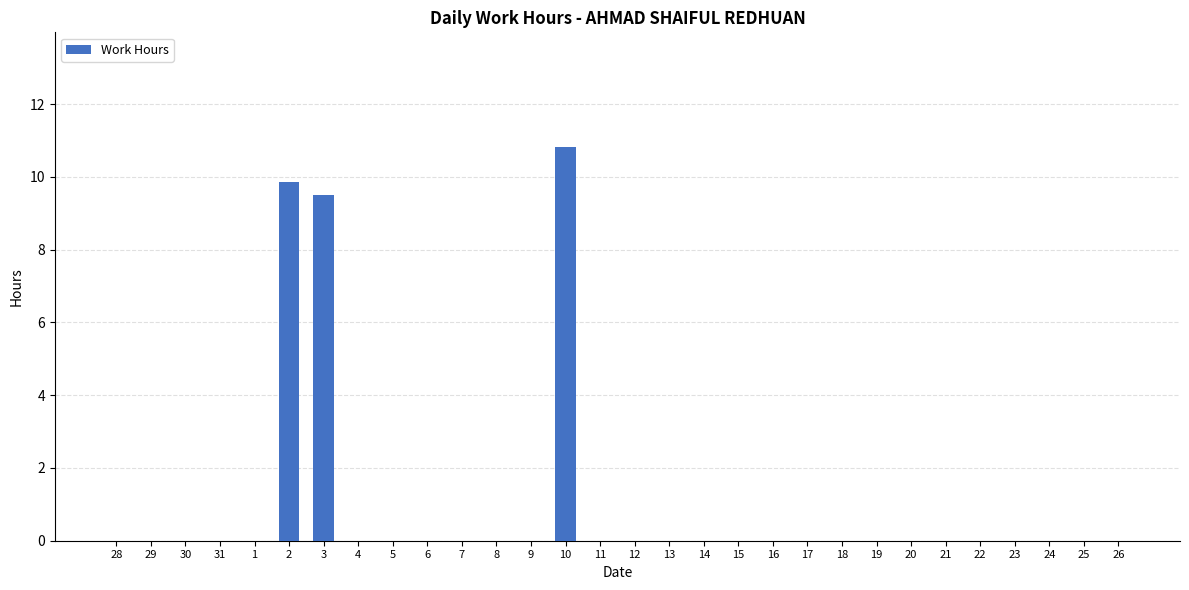

How many distinct data groups are displayed?

1